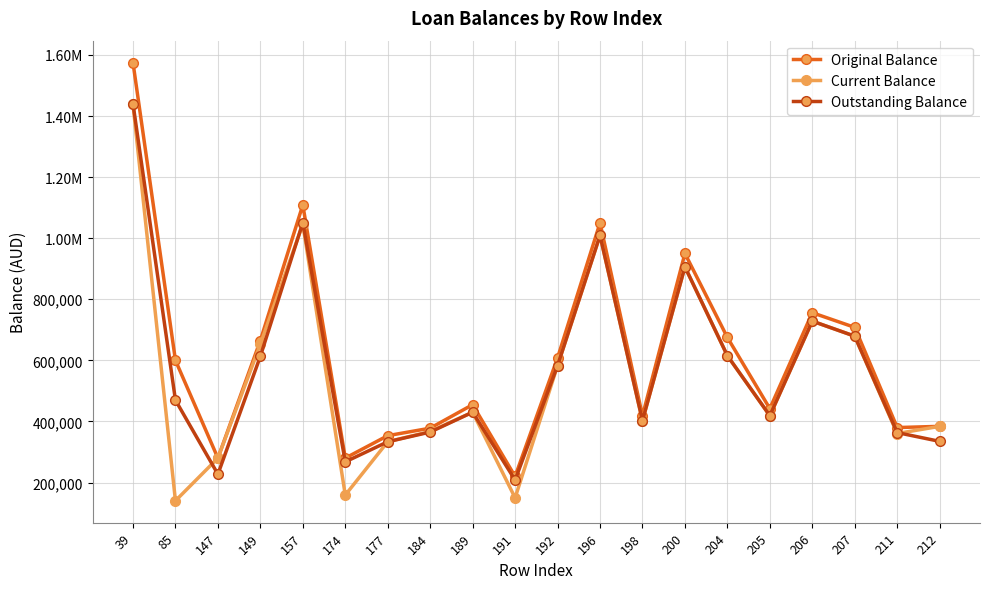

What are all the series names shown in the legend?

Original Balance, Current Balance, Outstanding Balance